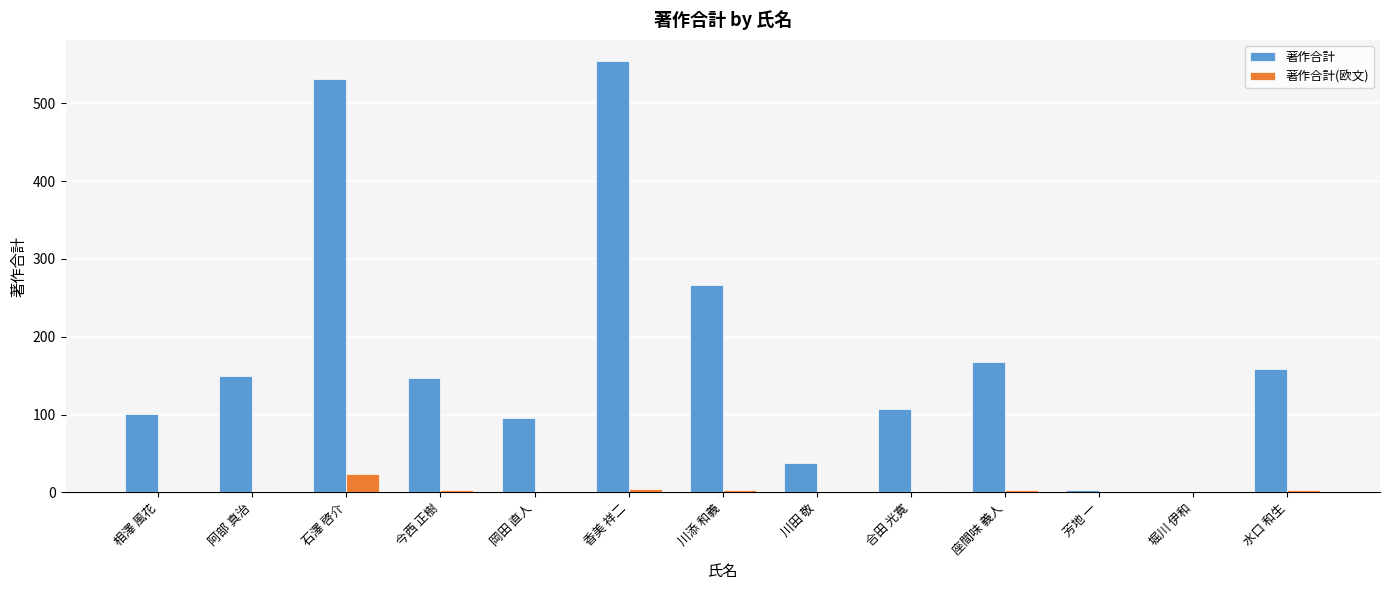

How many series are shown in this chart?

2